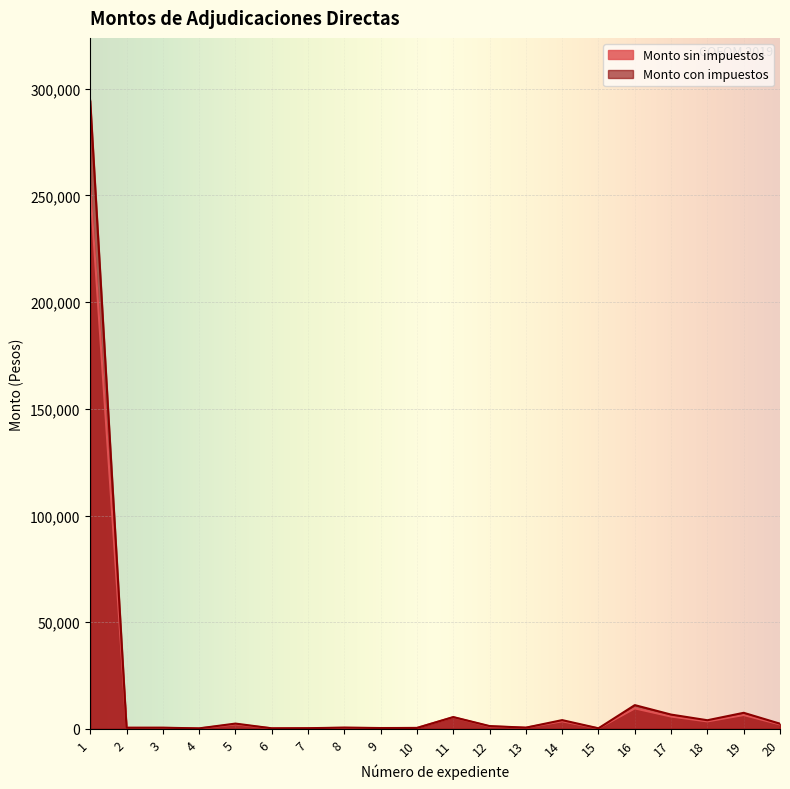

Which has a higher value, 17 or 20?

17